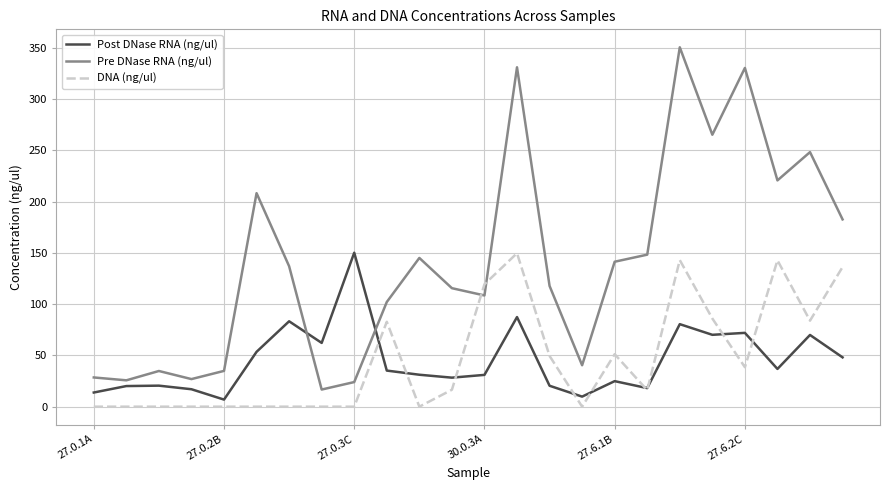

Which series has the widest spread of values?

Pre DNase RNA (ng/ul)